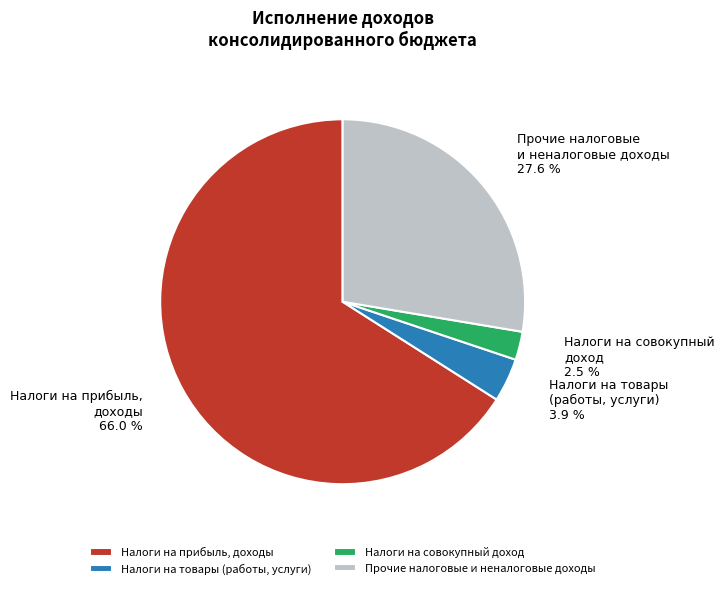

What is the total percentage of Налоги на товары (работы, услуги) and Налоги на прибыль, доходы?

69.9%